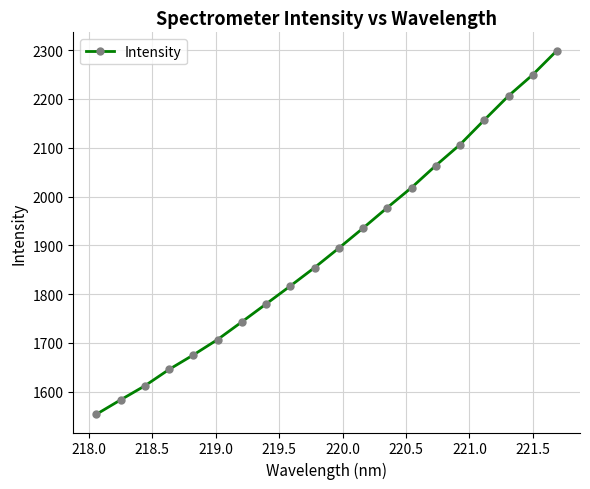

True or false: there are more than 1 points higher than both neighbors.

False